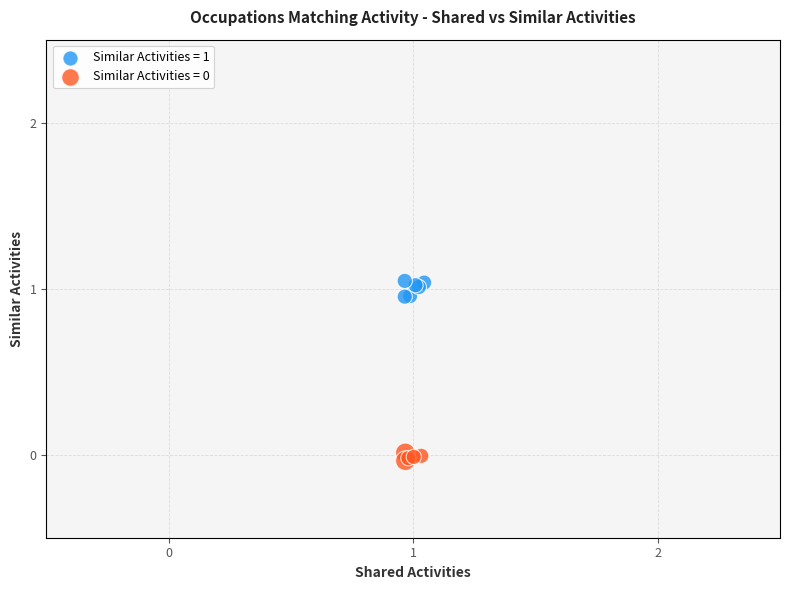

Which series reaches the maximum Y coordinate?

Similar Activities = 1